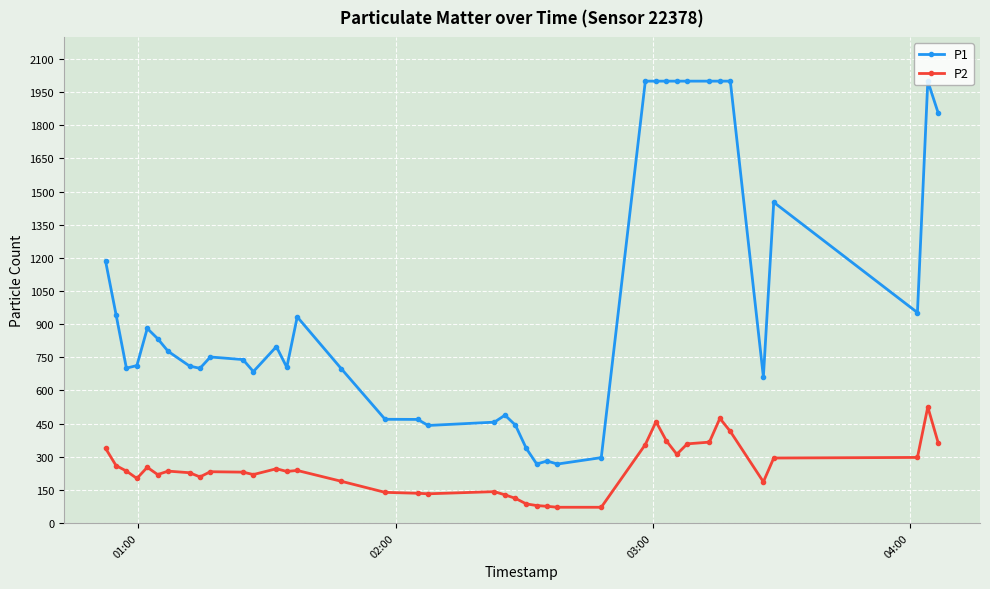

True or false: P2 and P1 intersect in this chart.

False